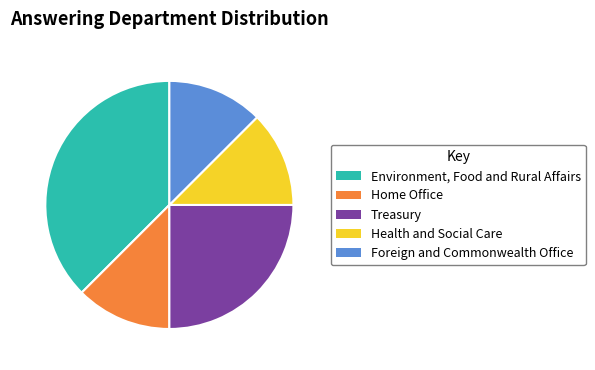

Do Health and Social Care and Home Office together represent more than half of the pie?

No